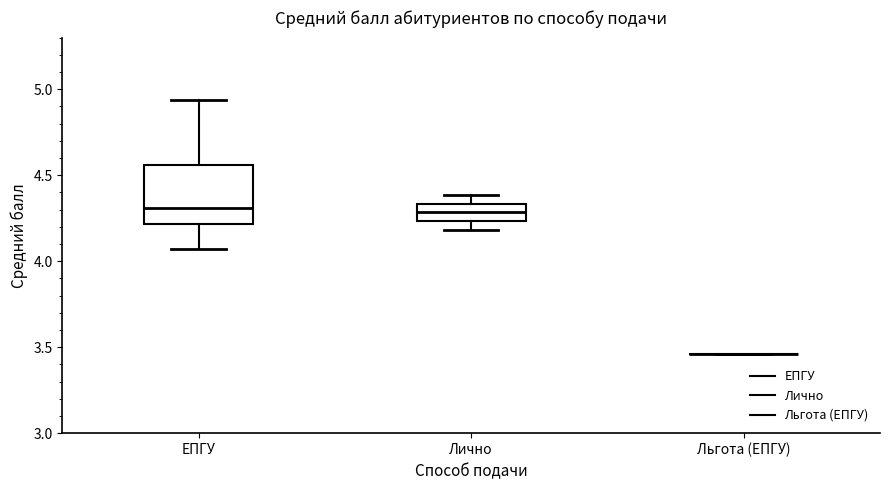

Where does the median line of the box for ЕПГУ sit on the y-axis? The values are not printed on the chart, so give them approximately, as read against the axis.

4.30